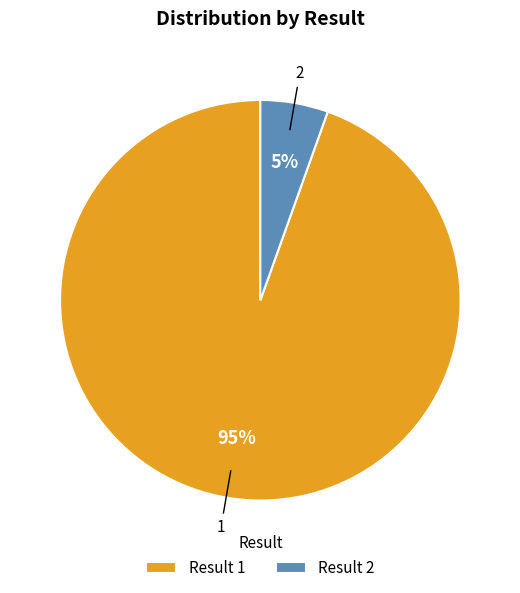

What is the smallest slice in the pie chart?

Result 2